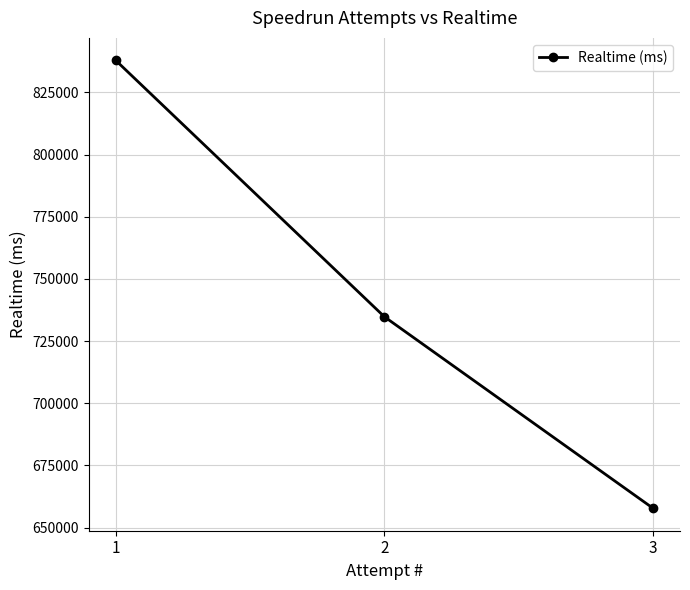

What is the smallest value displayed?

657715